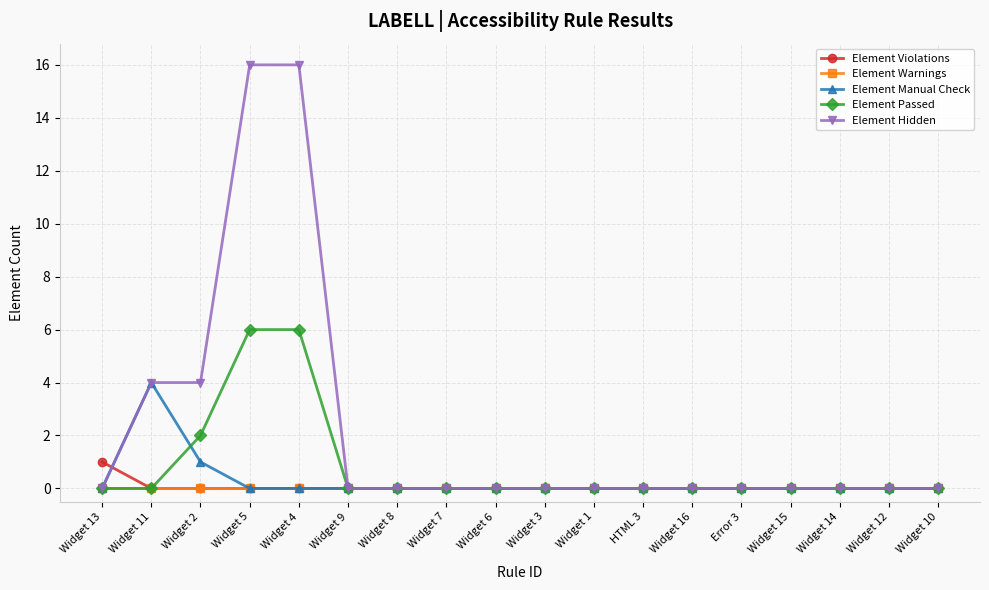

Which series has the largest total across all categories?

Element Hidden